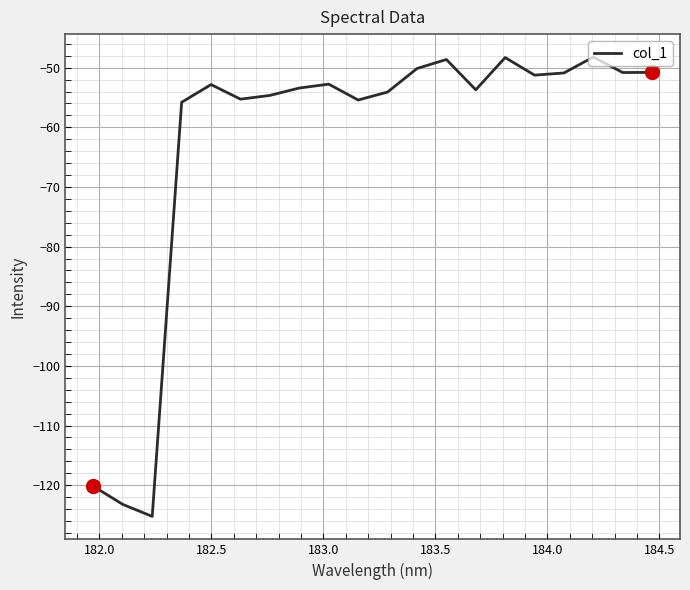

What is the smallest value displayed?

-125.2